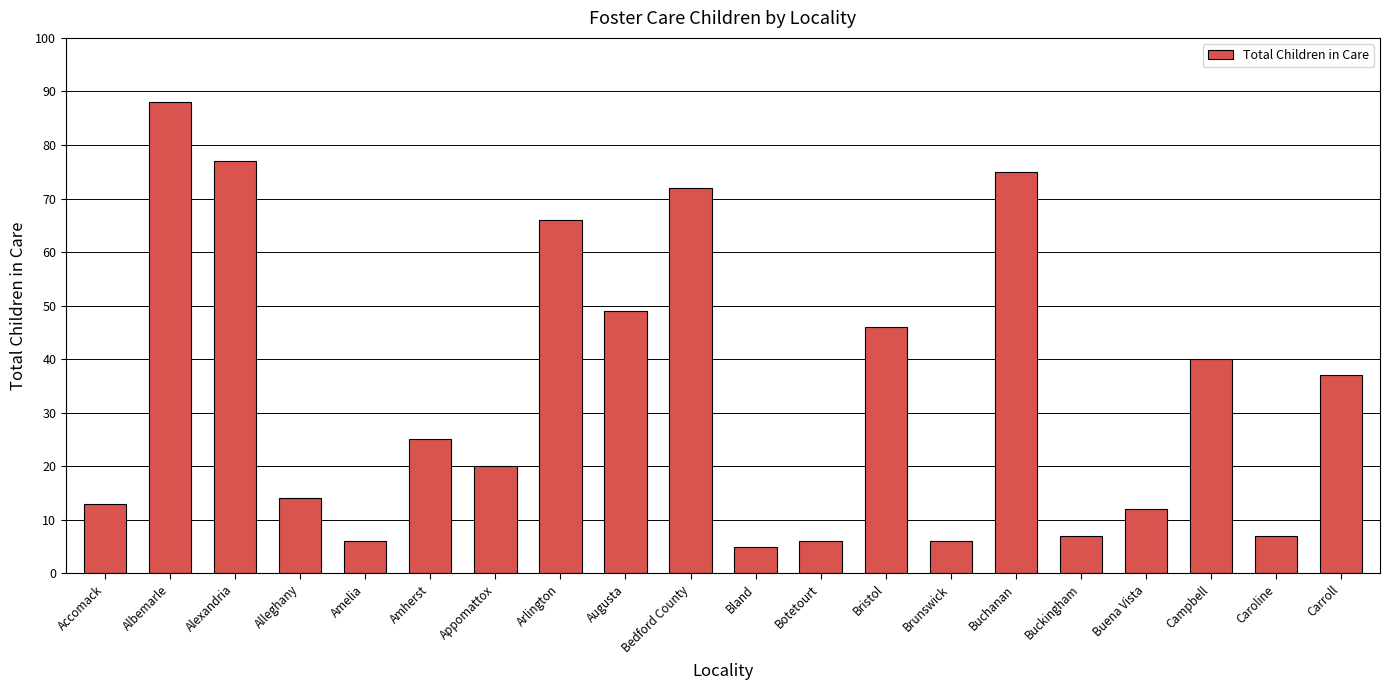

Reading right to left, list all the values displayed in this chart.

Carroll=37	Caroline=7	Campbell=40	Buena Vista=12	Buckingham=7	Buchanan=75	Brunswick=6	Bristol=46	Botetourt=6	Bland=5	Bedford County=72	Augusta=49	Arlington=66	Appomattox=20	Amherst=25	Amelia=6	Alleghany=14	Alexandria=77	Albemarle=88	Accomack=13